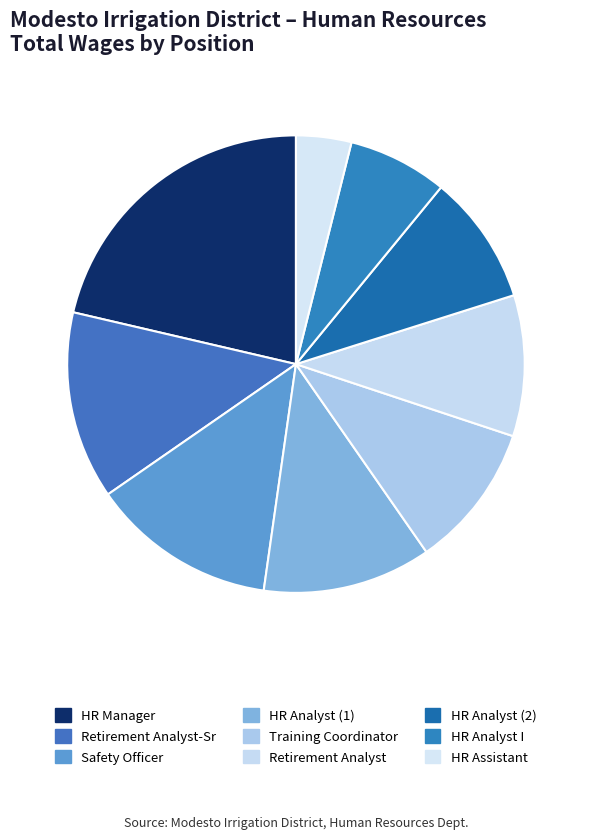

Is there a majority slice in this chart?

No